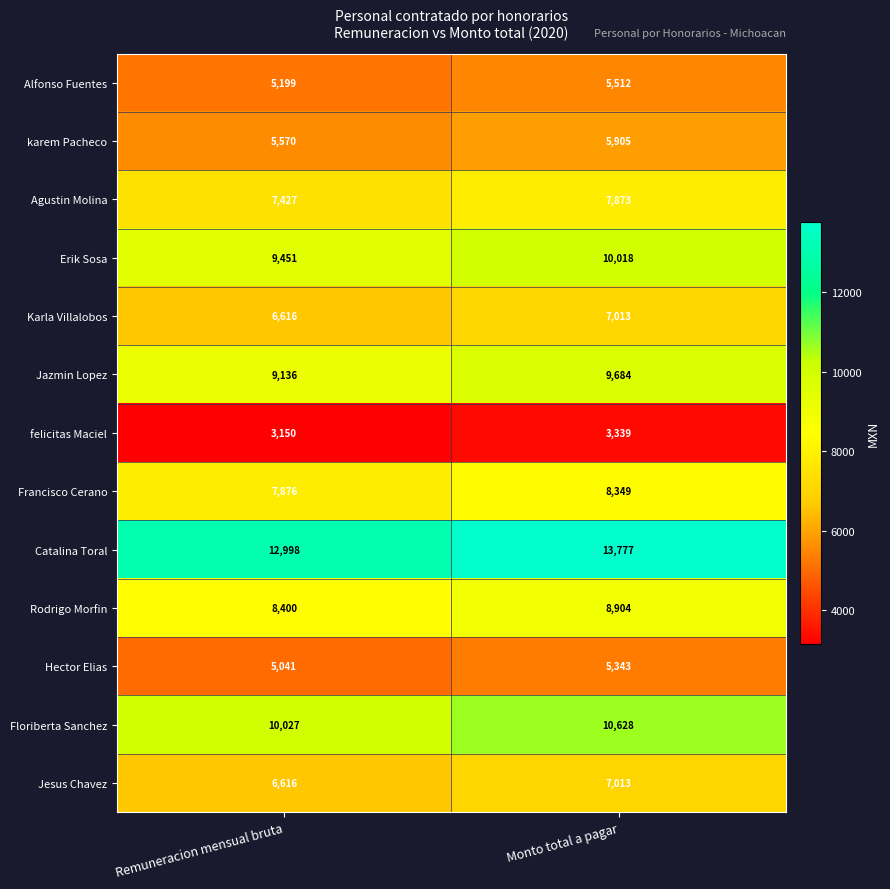

At which label is Jazmin Lopez closest to 9410?

Remuneracion mensual bruta